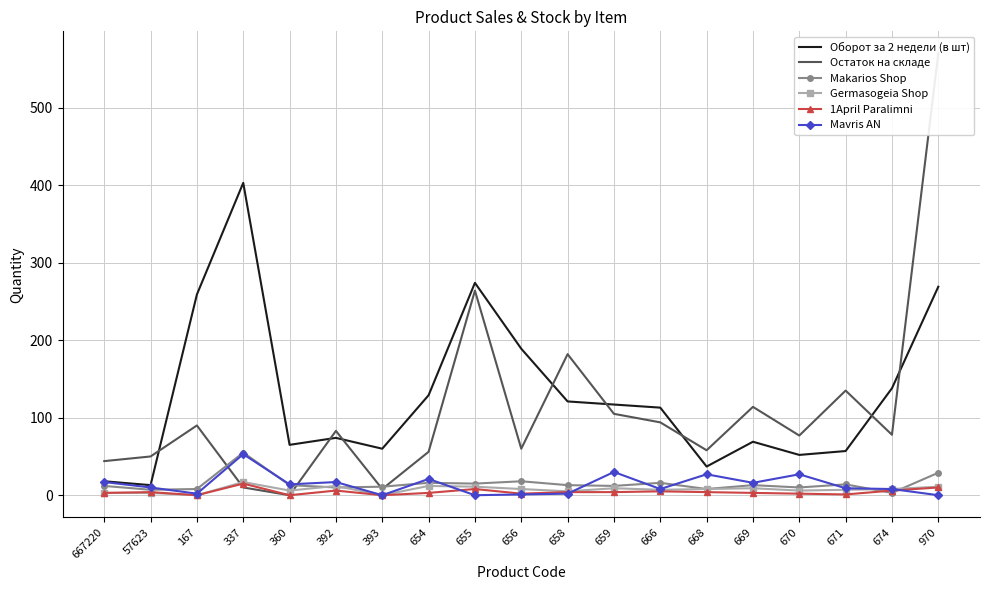

Between 670 and 656, which is larger?

656